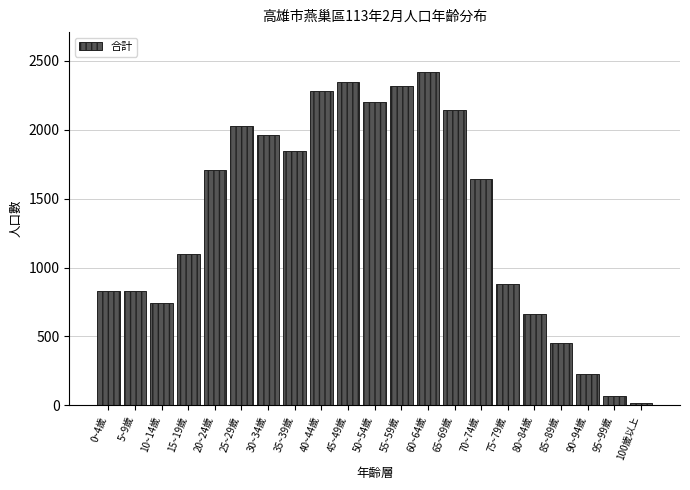

The value at 30~34歲 is 3124. True or false?

False